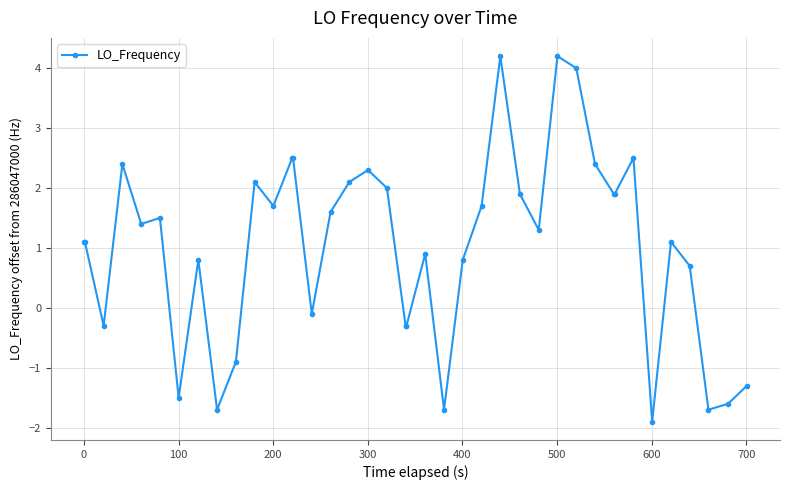

What is the smallest value displayed?

-1.9